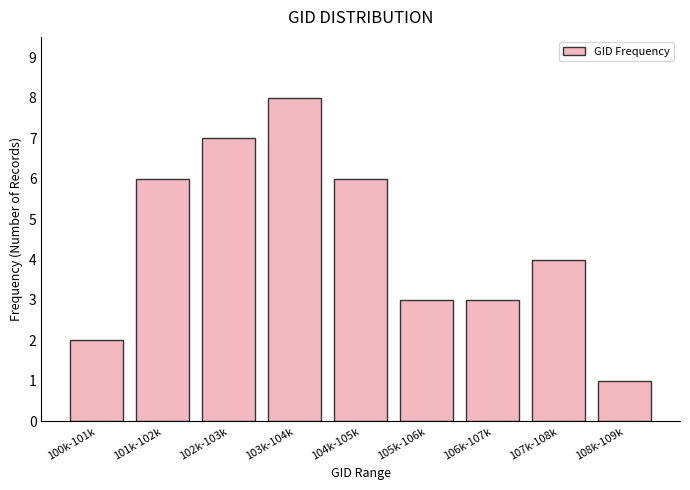

Reading right to left, what are all the values shown in this chart?

1	4	3	3	6	8	7	6	2